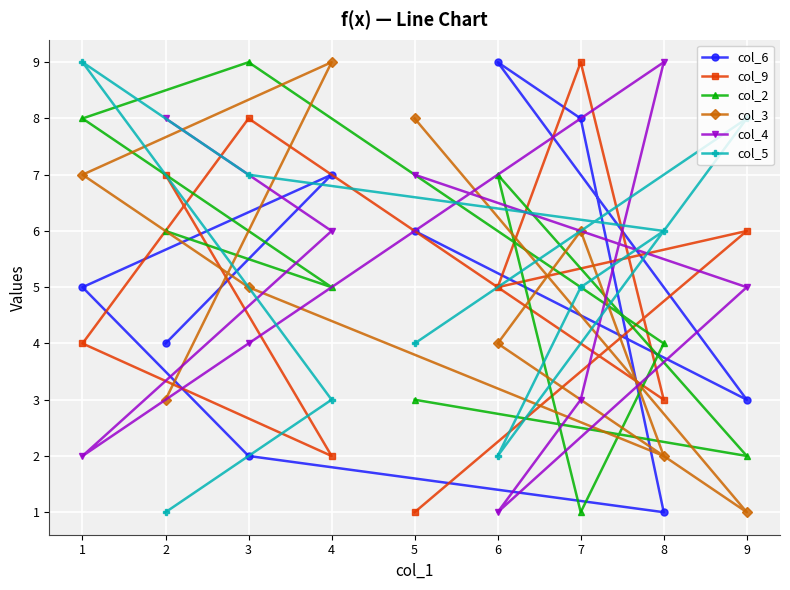

At which category is the sum across all series the highest?

1